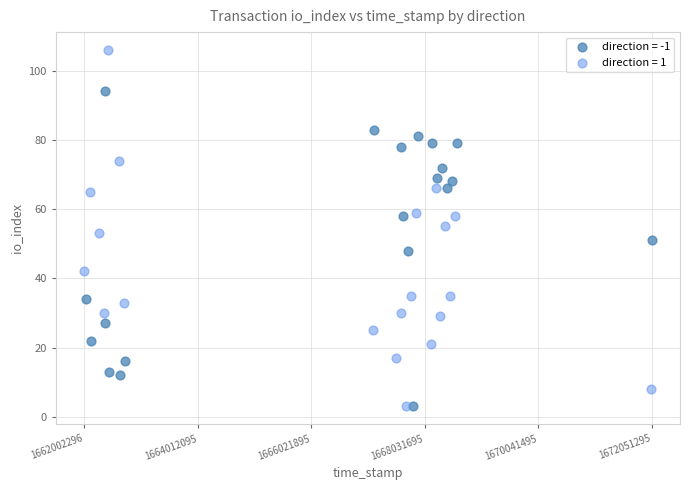

Which series reaches the maximum Y coordinate?

direction = 1